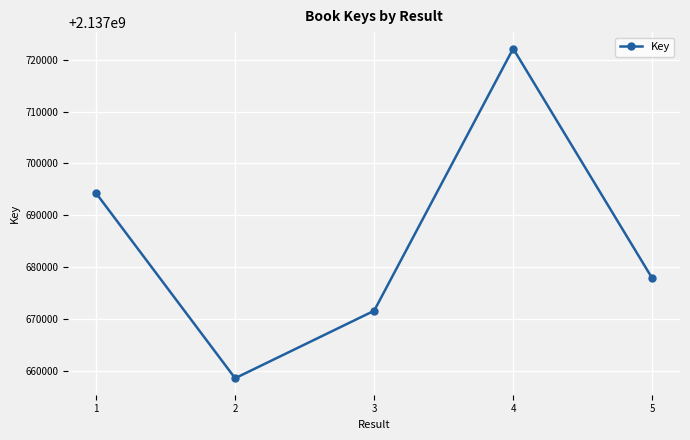

Where does the data first go above 2137677823?

1